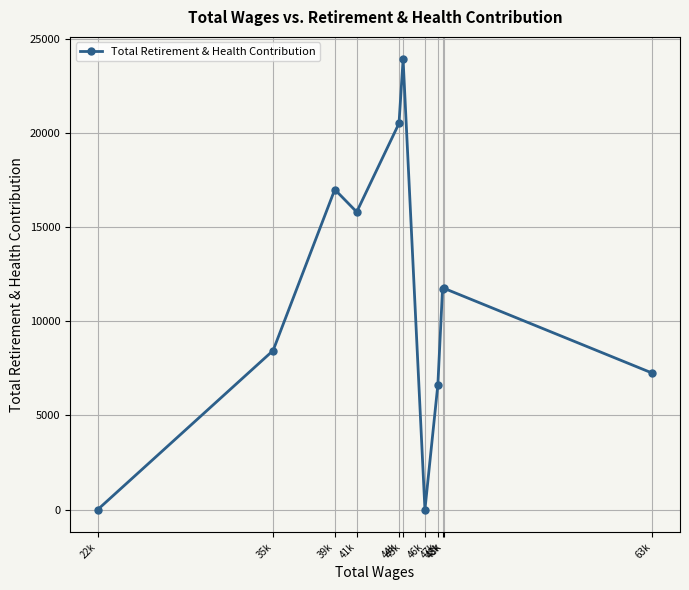

How many lines are shown in the chart?

1